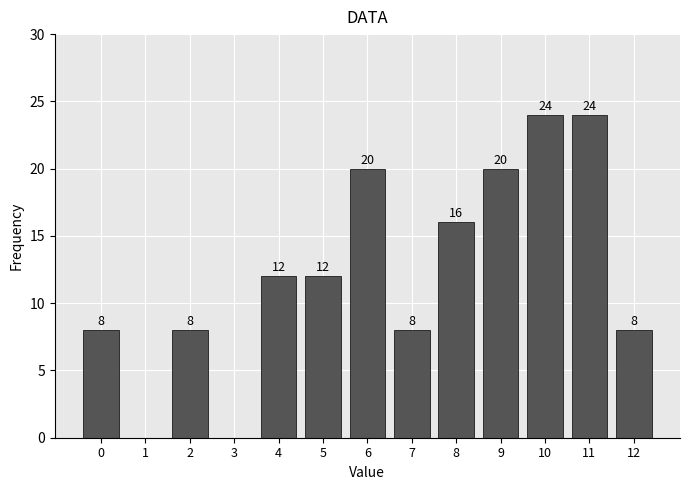

Reading right to left, list all the values displayed in this chart.

12=8	11=24	10=24	9=20	8=16	7=8	6=20	5=12	4=12	3=0	2=8	1=0	0=8